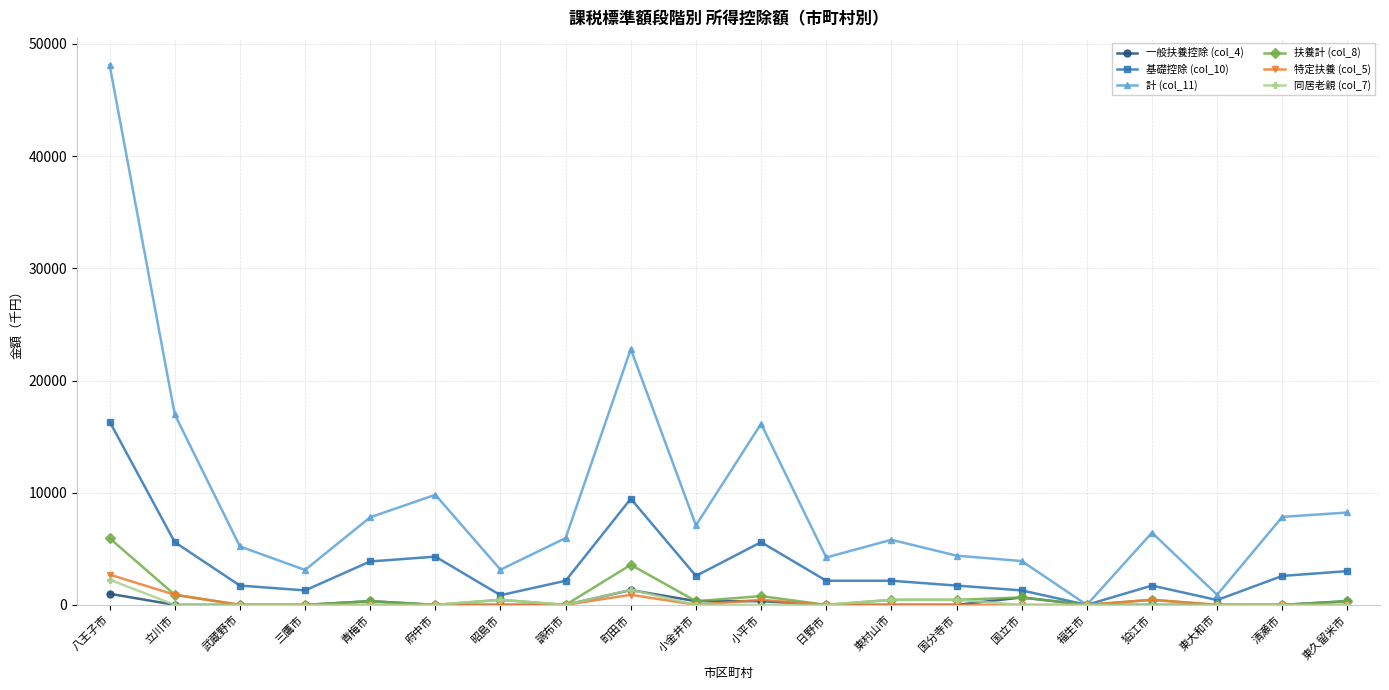

Is it true that 特定扶養 (col_5) equals 0 at 日野市?

True